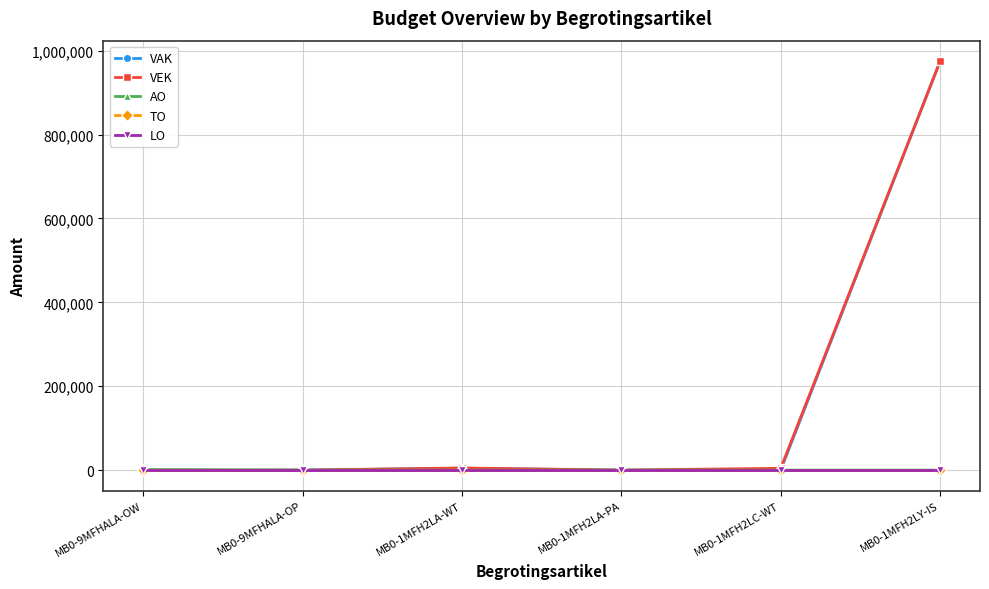

Does the chart have visible grid lines?

Yes